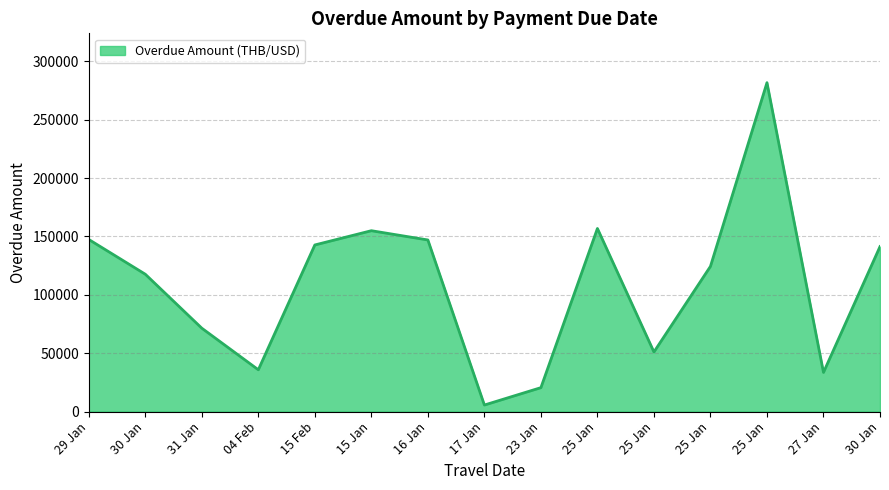

Does the chart have visible grid lines?

Yes